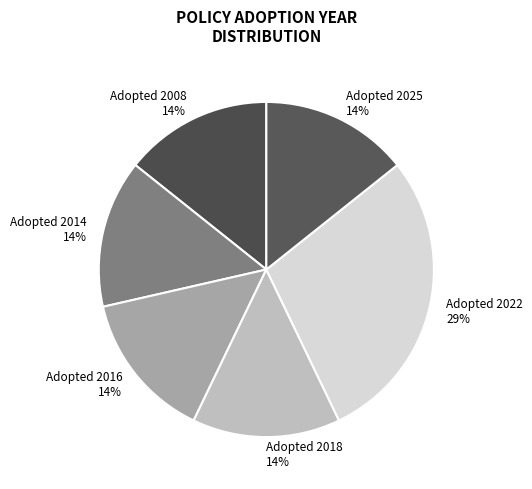

Does any single category account for the majority?

No